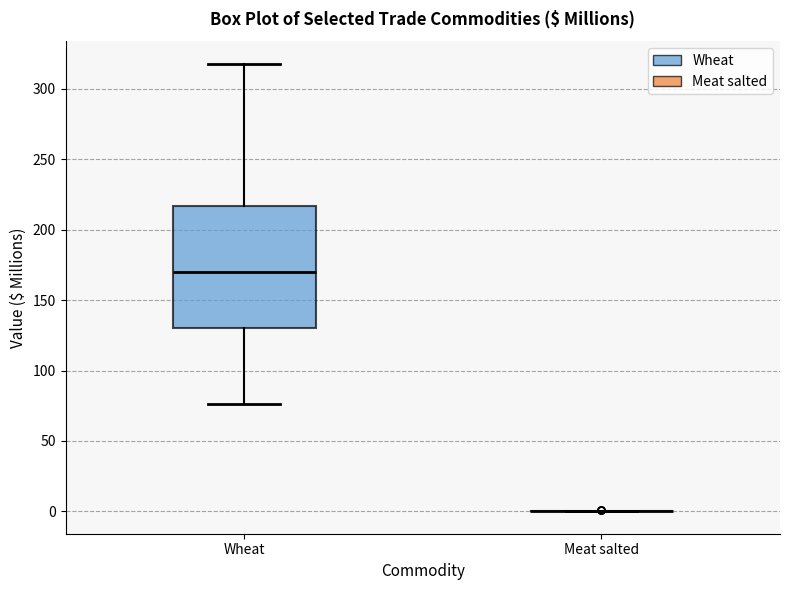

Reading left to right, transcribe this box plot: for each box, give where its median line is, the range the box spans, and where its two whiskers end, as read against the y-axis. The values are not printed on the chart, so give them approximately, as read against the axis.

Wheat: median 170, box 130 to 215, whiskers 75 to 320
Meat salted: box collapsed to a line at 0, whiskers 0 to 0